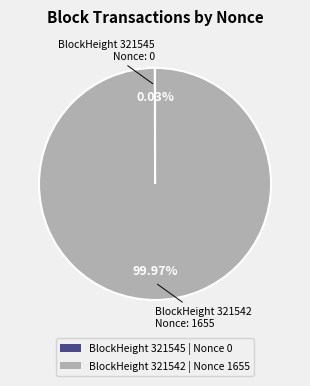

Which category accounts for the majority?

BlockHeight 321542 | Nonce 1655